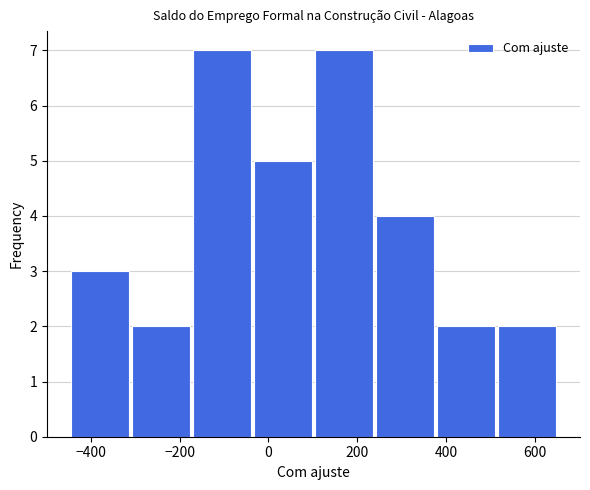

Reading left to right, transcribe this chart: for each bar, give the range it covers on the x-axis and its height. Neither the bar edges nor the heights are printed on the chart, so give them approximately, as read against the axes.

-440 to -300: 3
-300 to -180: 2
-180 to -40: 7
-40 to 100: 5
100 to 240: 7
240 to 380: 4
380 to 520: 2
520 to 660: 2